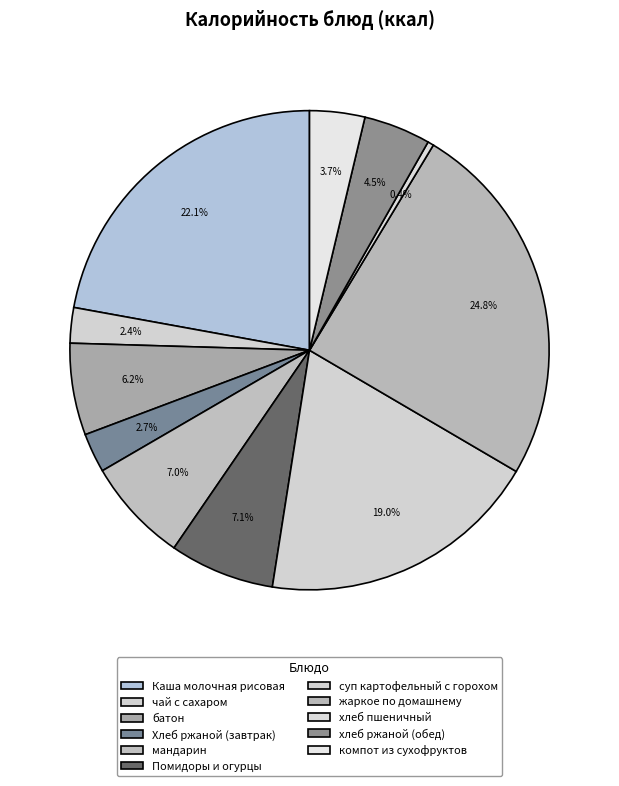

Count the number of slices in the pie.

11